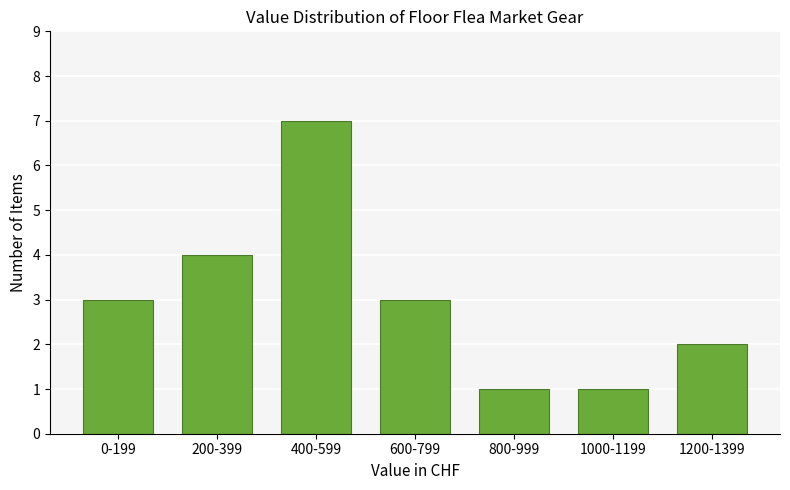

Reading left to right, what are all the values shown in this chart?

0-199=3	200-399=4	400-599=7	600-799=3	800-999=1	1000-1199=1	1200-1399=2